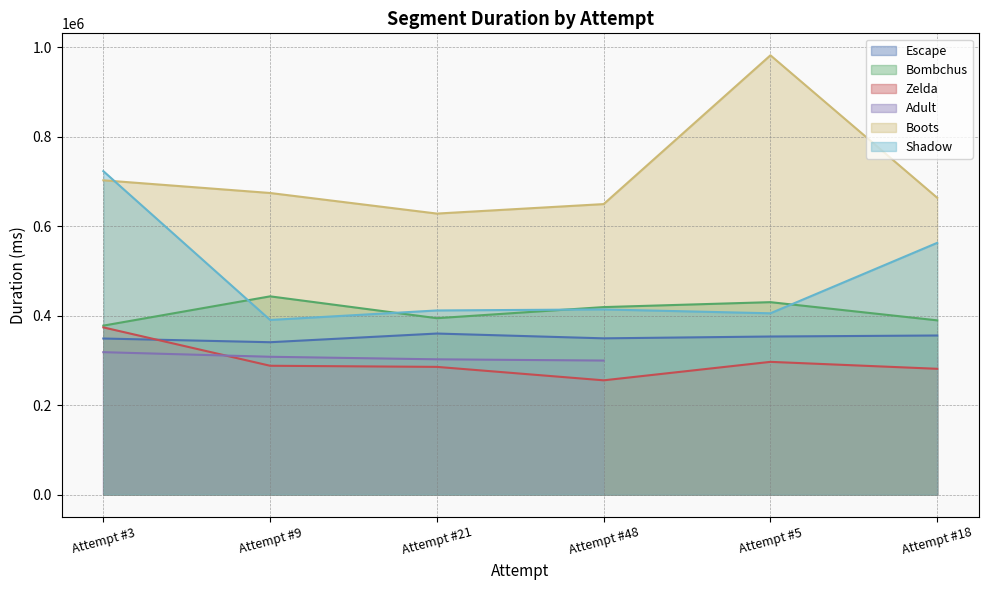

What is the difference between the second highest and minimum values in the Boots series?

74360